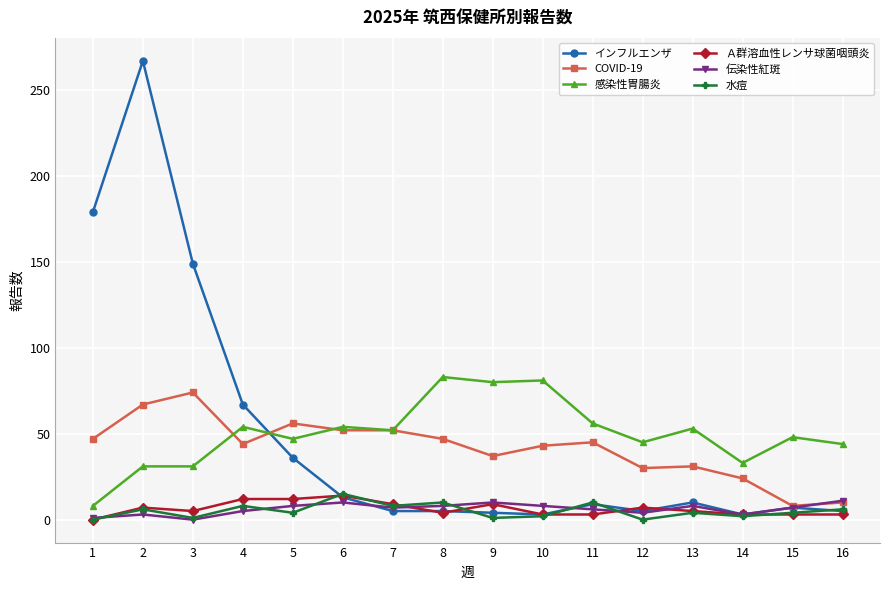

Read the 感染性胃腸炎 value at 4, to the nearest 5.

55